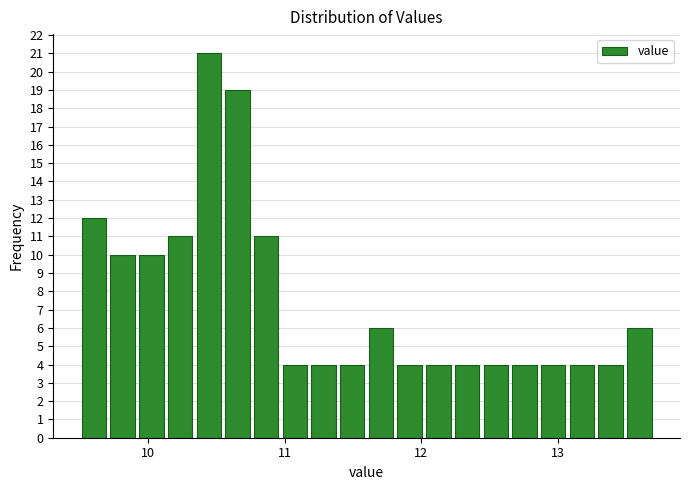

Around what value on the x-axis is the tallest bar? Give the approximate position of its centre, as read against the axis.

10.4